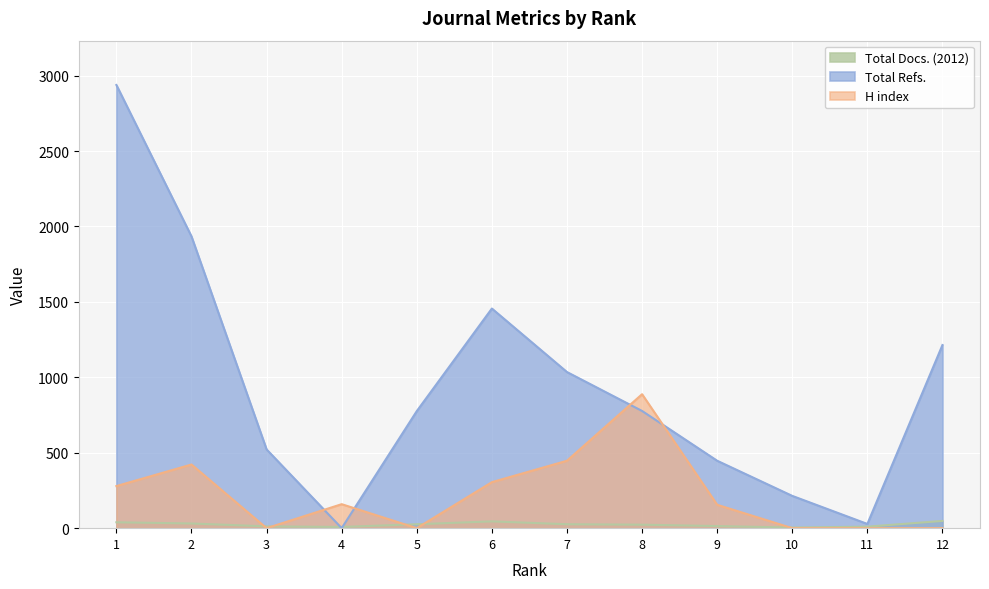

Rank the series by their average value, from lowest to highest.

Total Docs. (2012), H index, Total Refs.